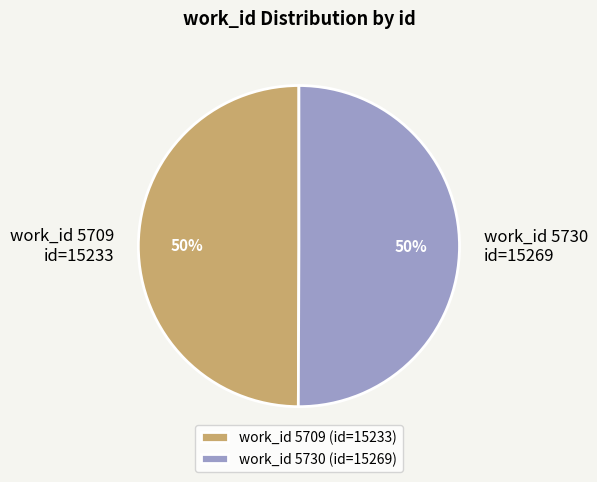

Approximately how many times larger is the value at work_id 5709 compared to work_id 5730?

1.0